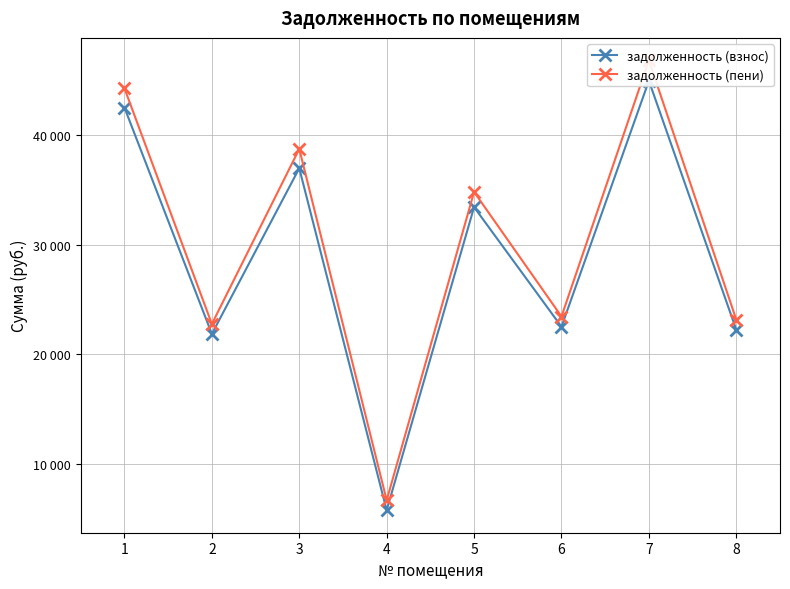

Reading left to right, extract all data points from this chart.

задолженность (взнос): 42520.4	21848.9	36979.4	5748.6	33432.5	22508.2	44969.2	22225.4
задолженность (пени): 44281.3	22753.7	38744.2	6657.3	34817.0	23440.3	46831.4	23145.8